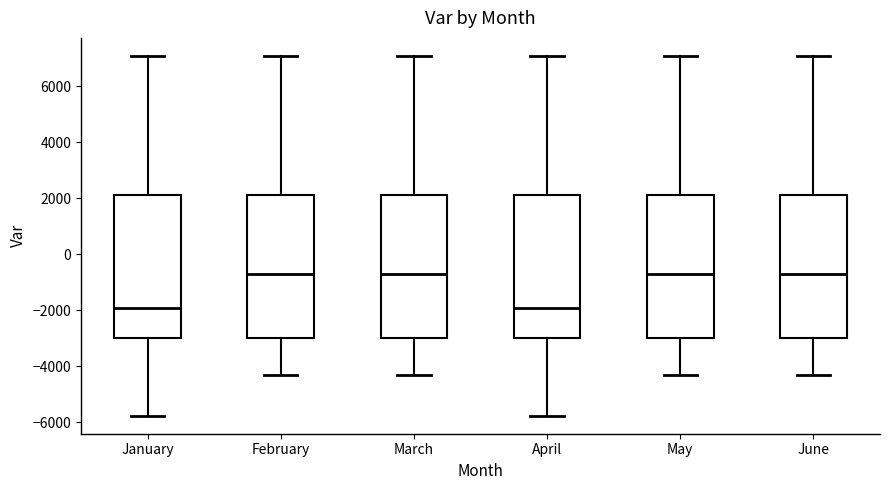

Reading left to right, transcribe this box plot: for each box, give where its median line is, the range the box spans, and where its two whiskers end, as read against the y-axis. The values are not printed on the chart, so give them approximately, as read against the axis.

January: median -2000, box -3000 to 2200, whiskers -5800 to 7000
February: median -800, box -3000 to 2200, whiskers -4400 to 7000
March: median -800, box -3000 to 2200, whiskers -4400 to 7000
April: median -2000, box -3000 to 2200, whiskers -5800 to 7000
May: median -800, box -3000 to 2200, whiskers -4400 to 7000
June: median -800, box -3000 to 2200, whiskers -4400 to 7000